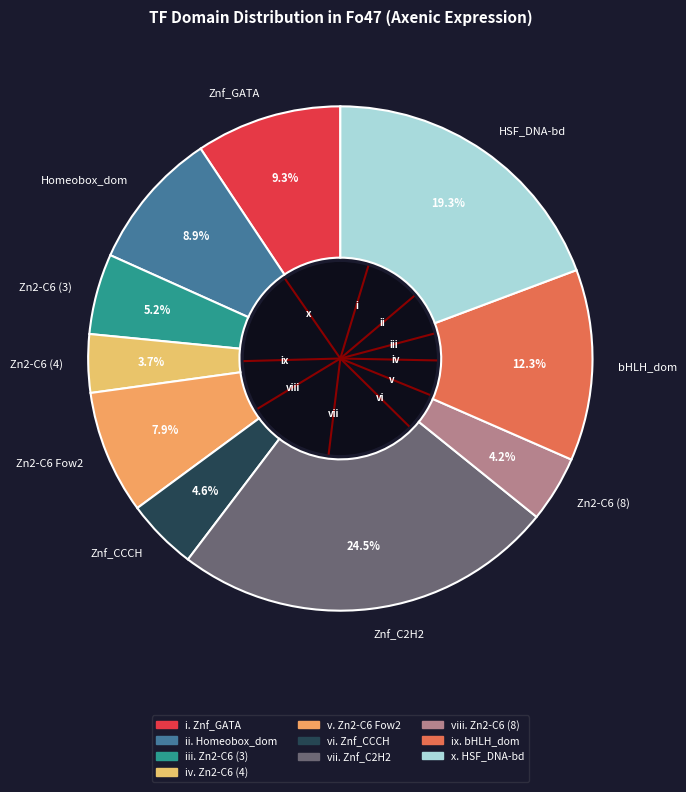

What is the ratio of the value at Znf_CCCH to the value at Homeobox_dom?

0.5